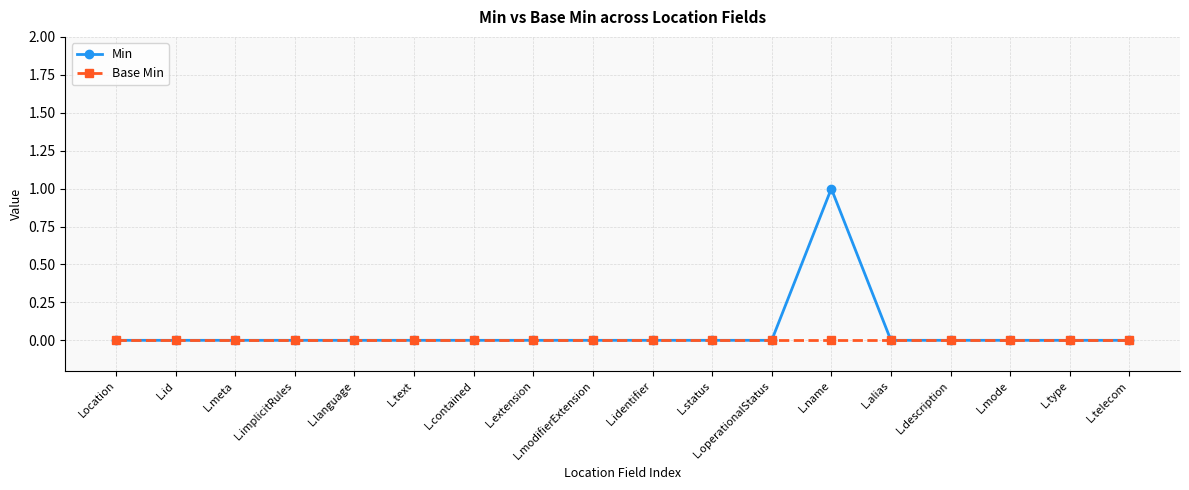

Which series has the widest spread of values?

Min